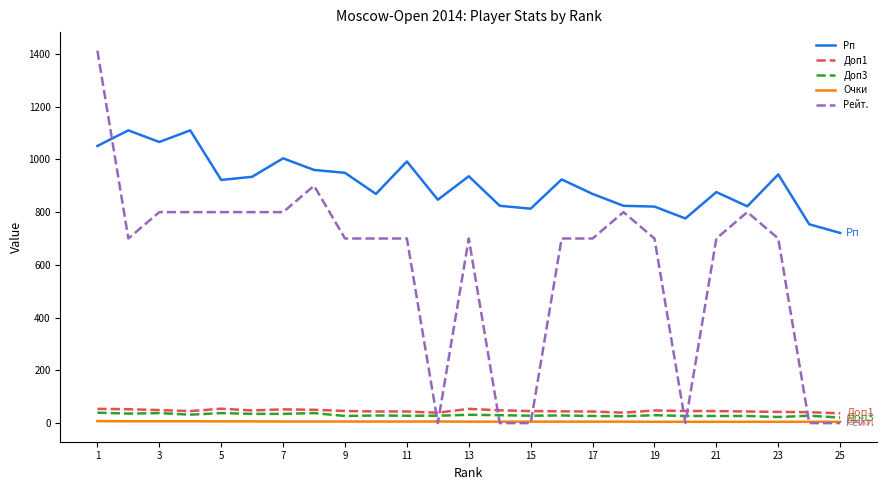

Which series has the widest spread of values?

Рейт.